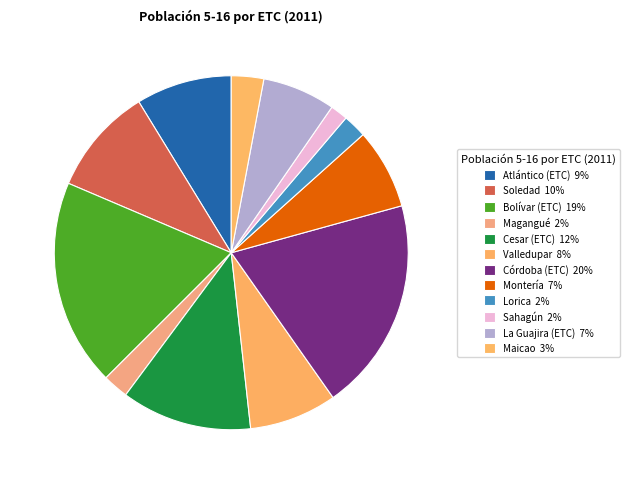

Is Atlántico (ETC) the majority of the pie?

No